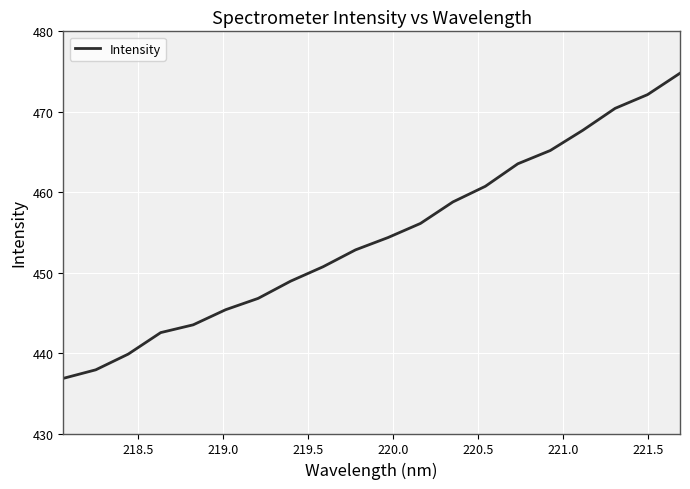

What is the difference between the maximum and minimum values?

37.9